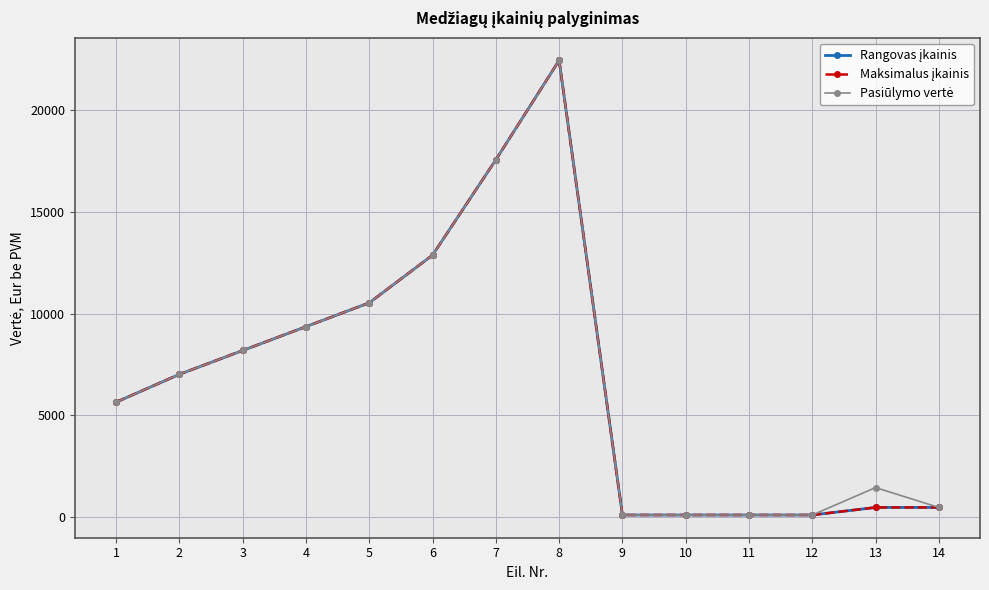

How many data points does each series have?

14